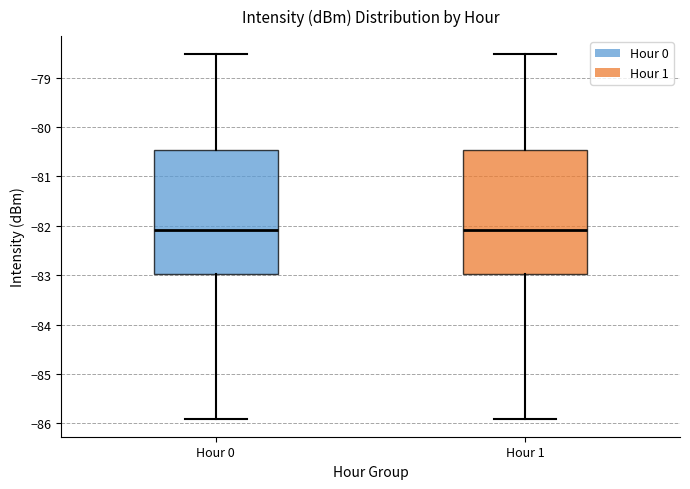

Where is the upper edge of the box for Hour 1 on the y-axis? The values are not printed on the chart, so give them approximately, as read against the axis.

-80.5